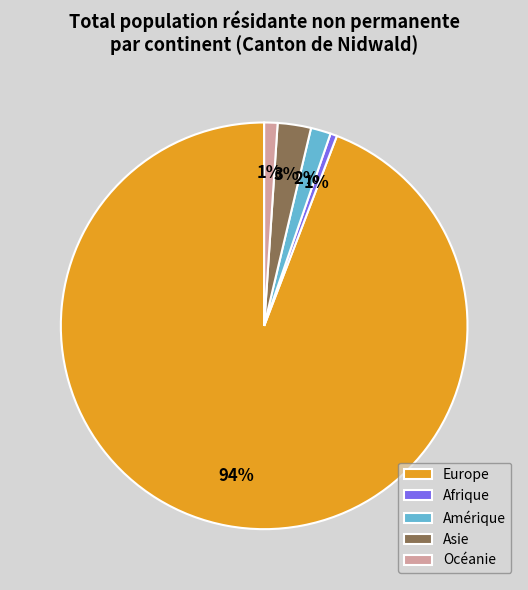

Which slice represents more than half of the pie?

Europe